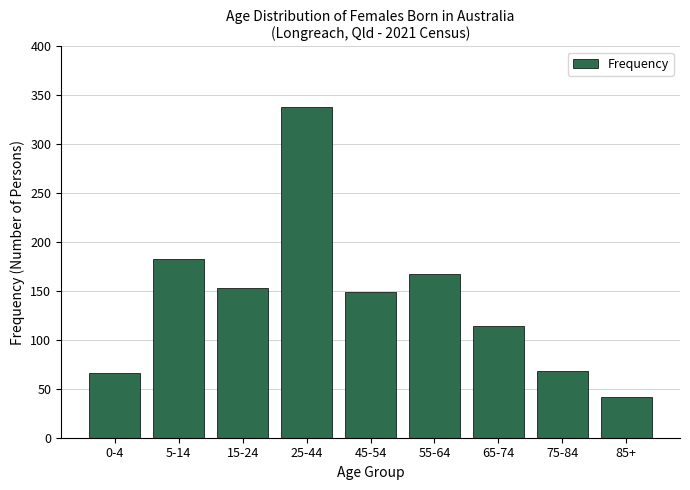

Reading left to right, transcribe all the data shown in this chart.

0-4=66	5-14=183	15-24=153	25-44=338	45-54=149	55-64=167	65-74=114	75-84=68	85+=42